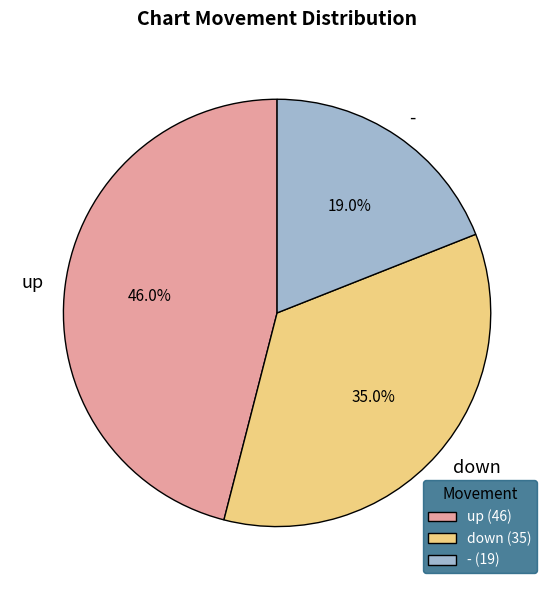

Is there a majority slice in this chart?

No